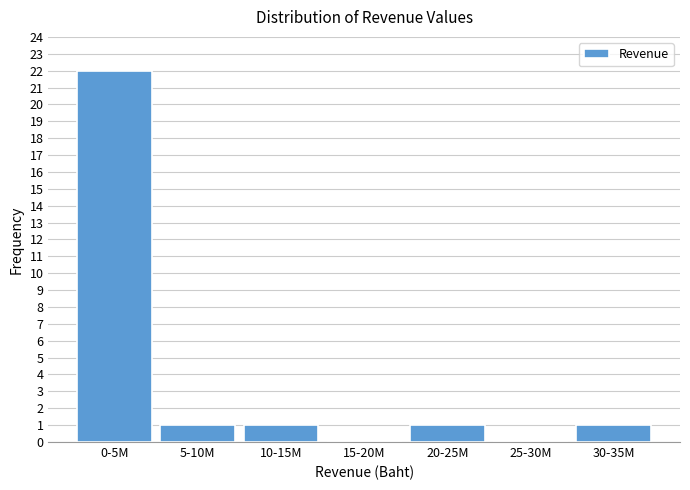

Reading left to right, transcribe all the data shown in this chart.

0-5M=22	5-10M=1	10-15M=1	15-20M=0	20-25M=1	25-30M=0	30-35M=1